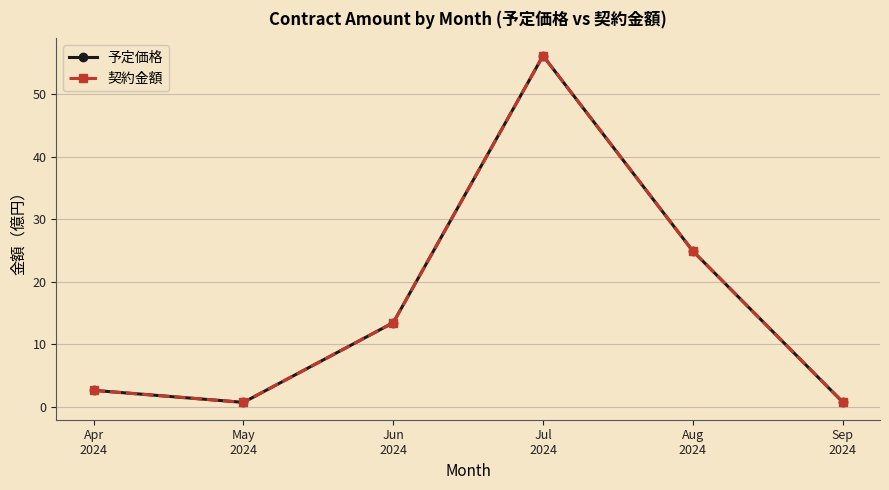

What is the approximate value of 予定価格 at Jun
2024?

13.5